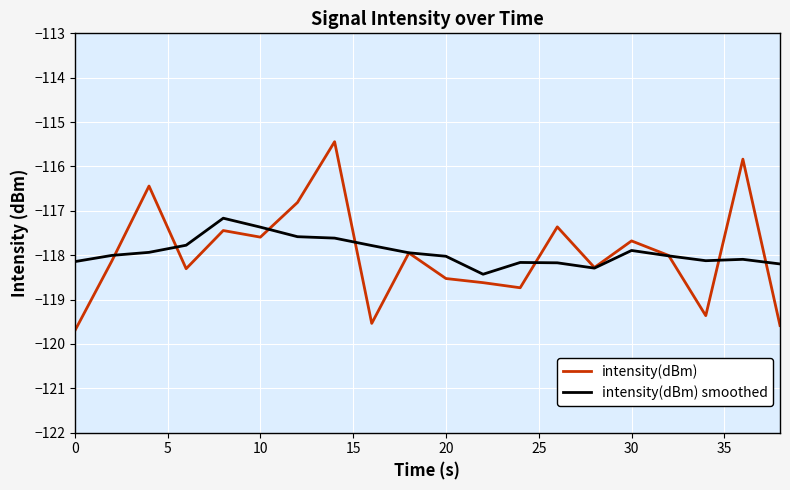

What is the minimum value for intensity(dBm)?

-119.7